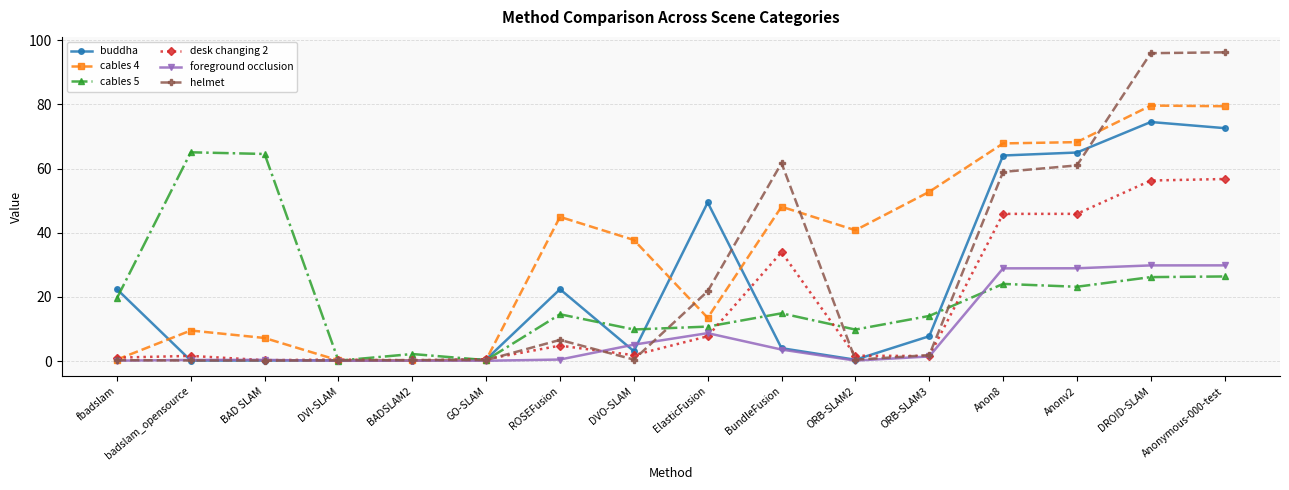

How many values in the foreground occlusion series are below 1?

8